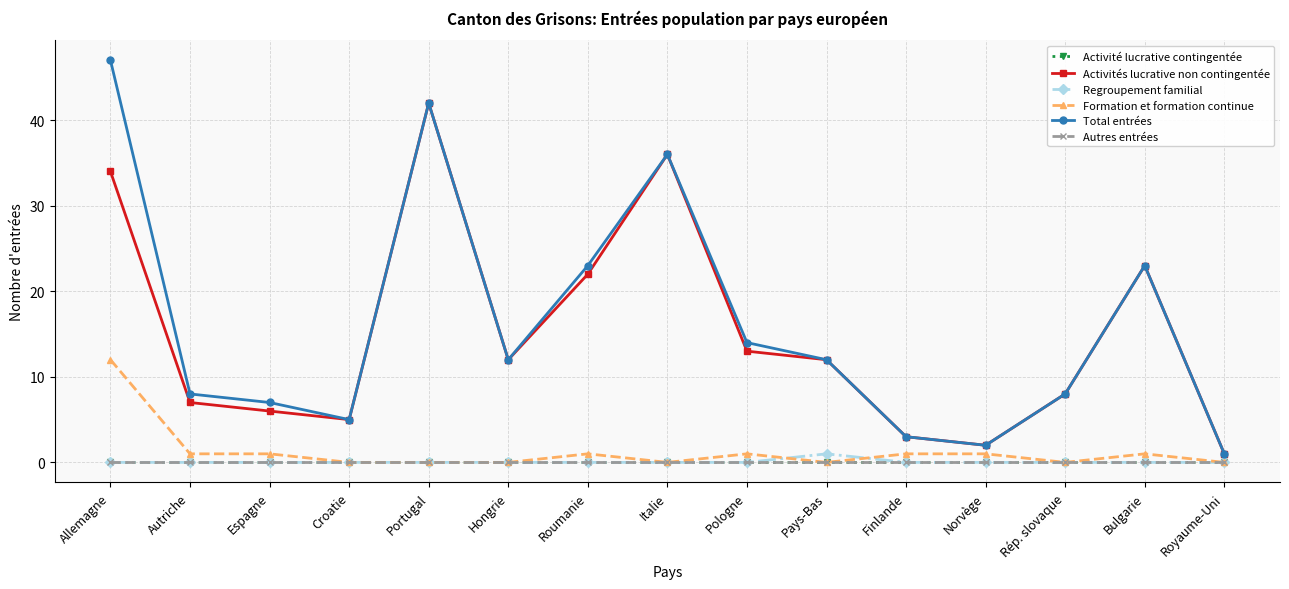

Is it true that Formation et formation continue equals 0 at Norvège?

False